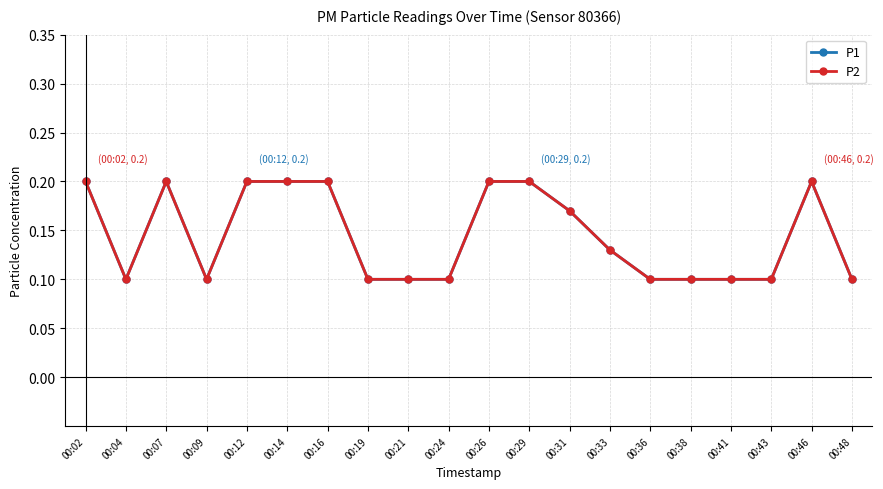

True or false: P1 and P2 intersect in this chart.

False